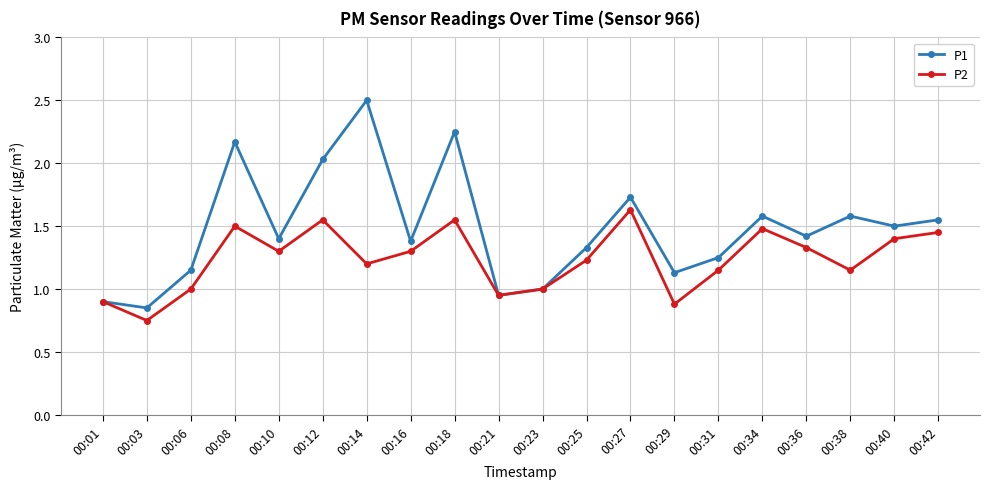

At which category does the chart reach its peak across all series?

00:14